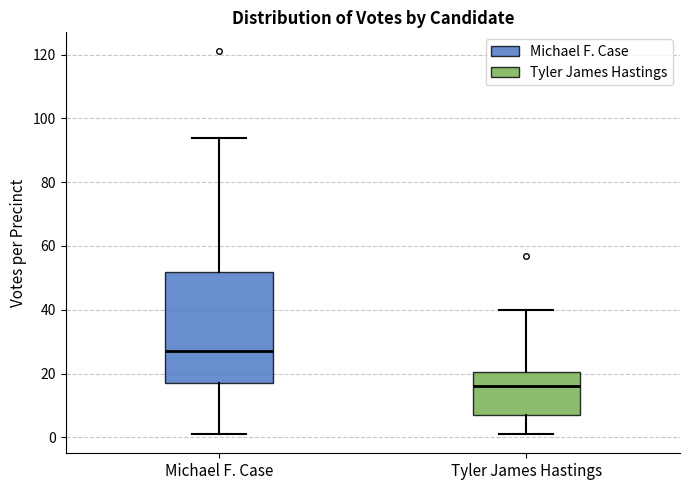

Which box's median line is the highest?

Michael F. Case